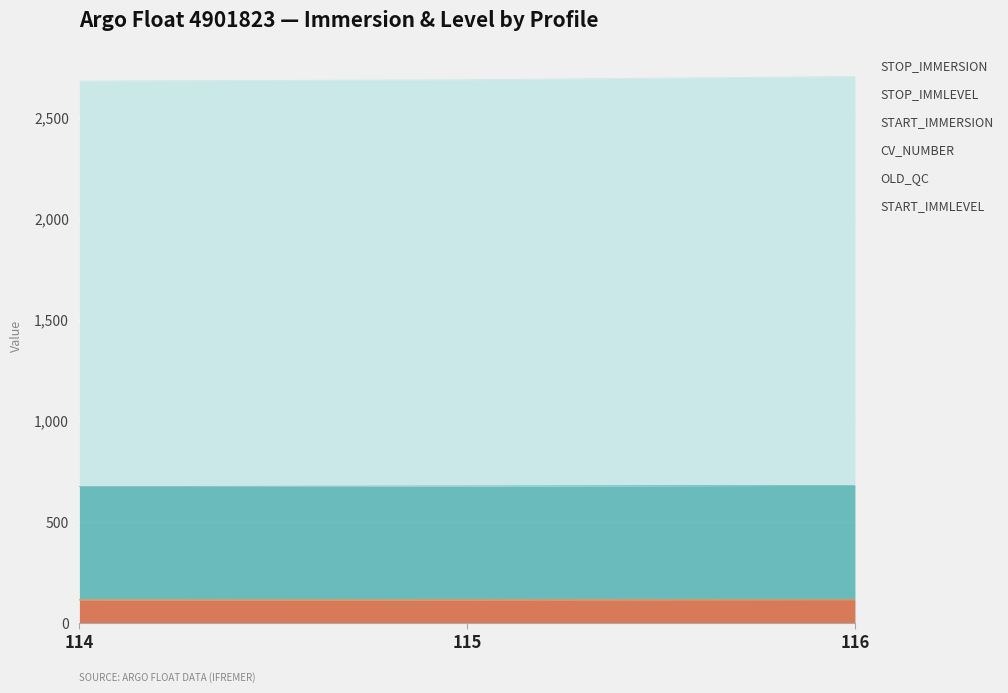

The value of STOP_IMMLEVEL at 116 is 682.3. True or false?

True